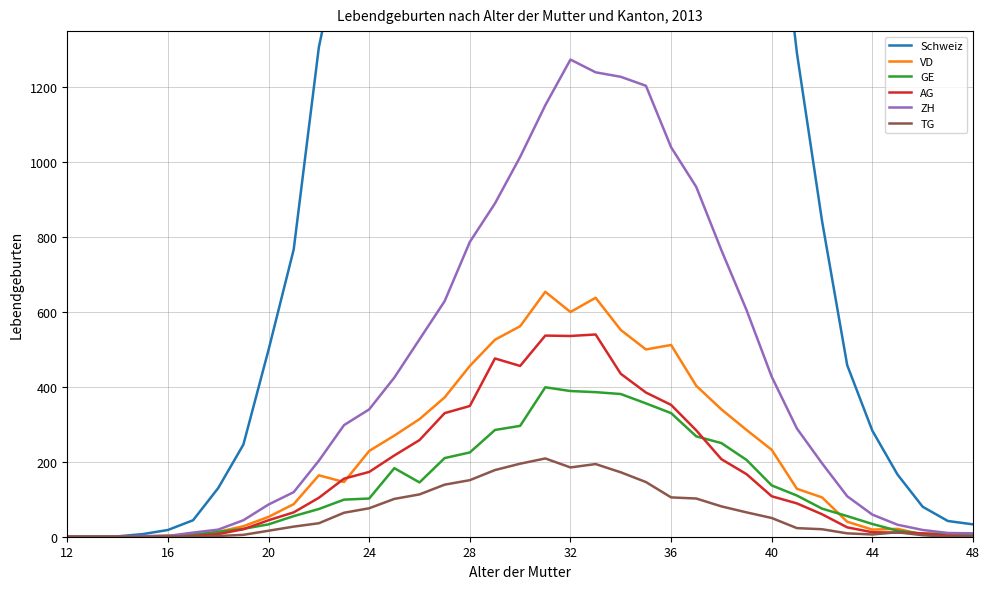

Is it true that VD equals 456 at 28?

True